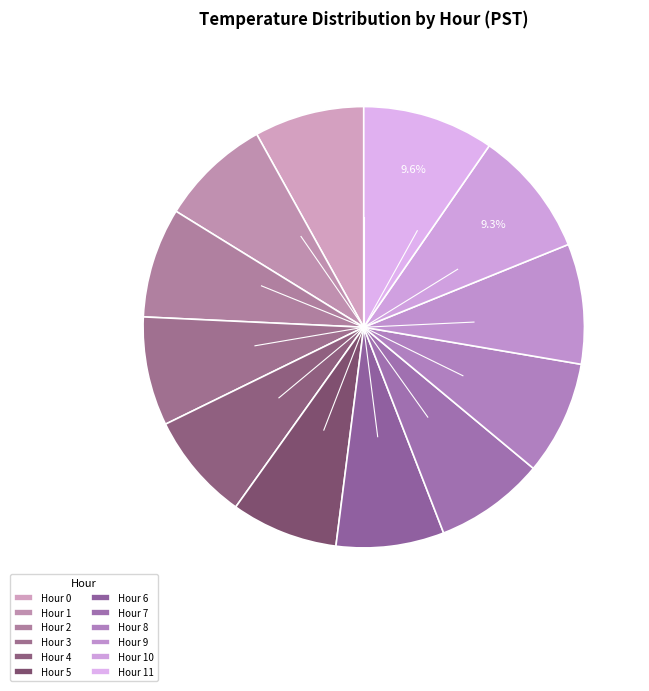

Count the number of slices in the pie.

12